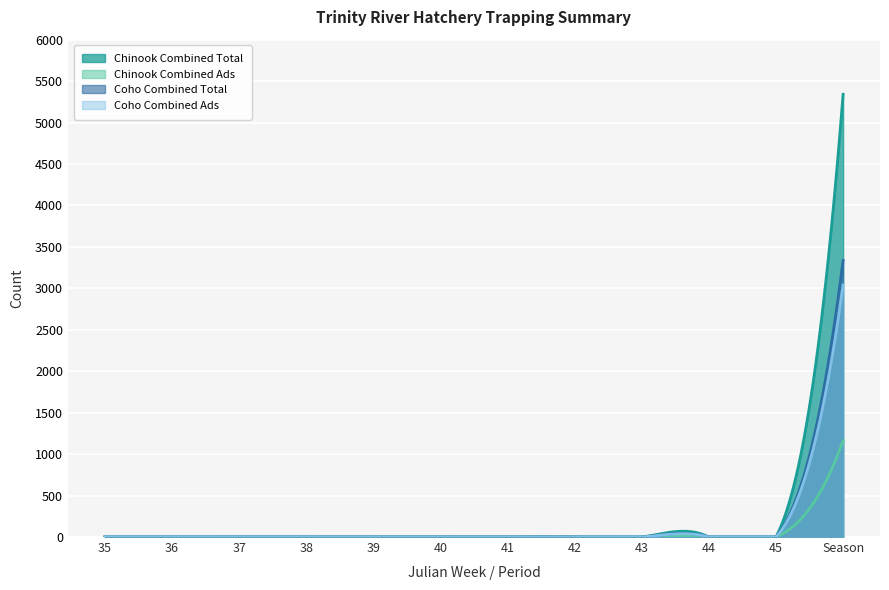

At which category is the sum across all series the highest?

Season